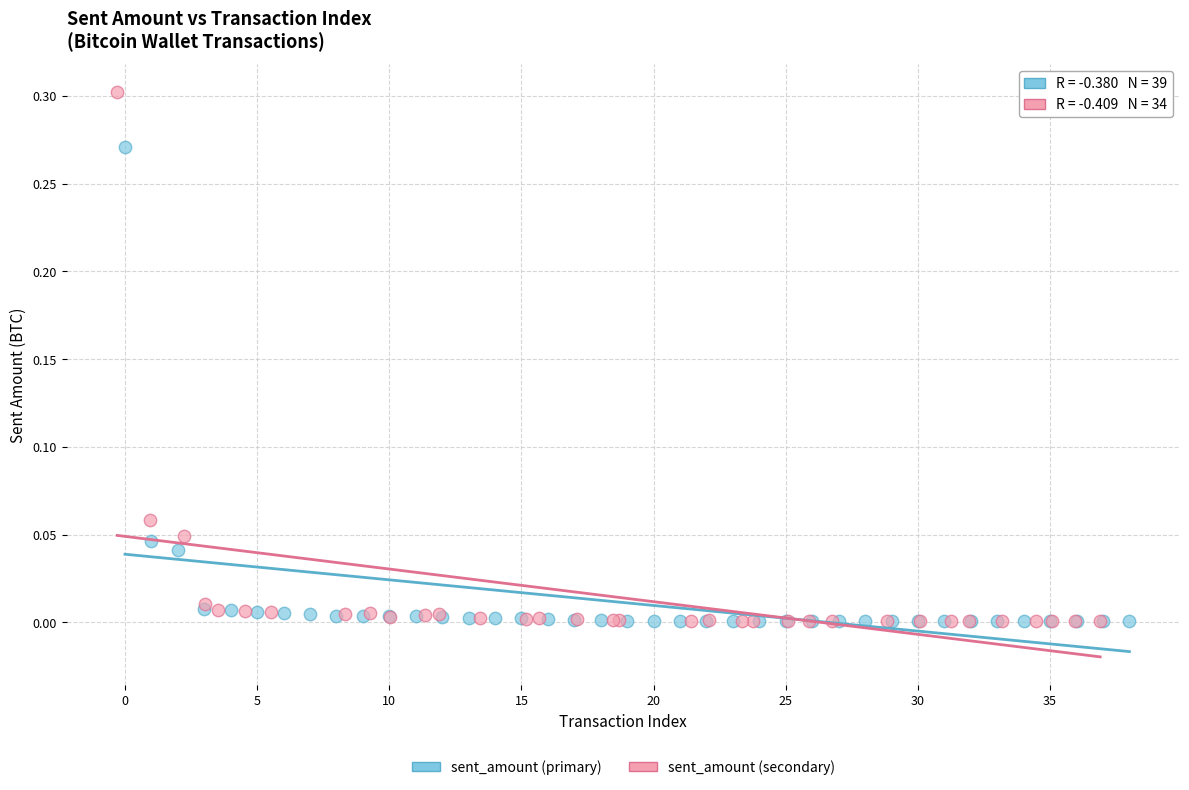

Which series contains the highest Y value?

sent_amount (secondary)